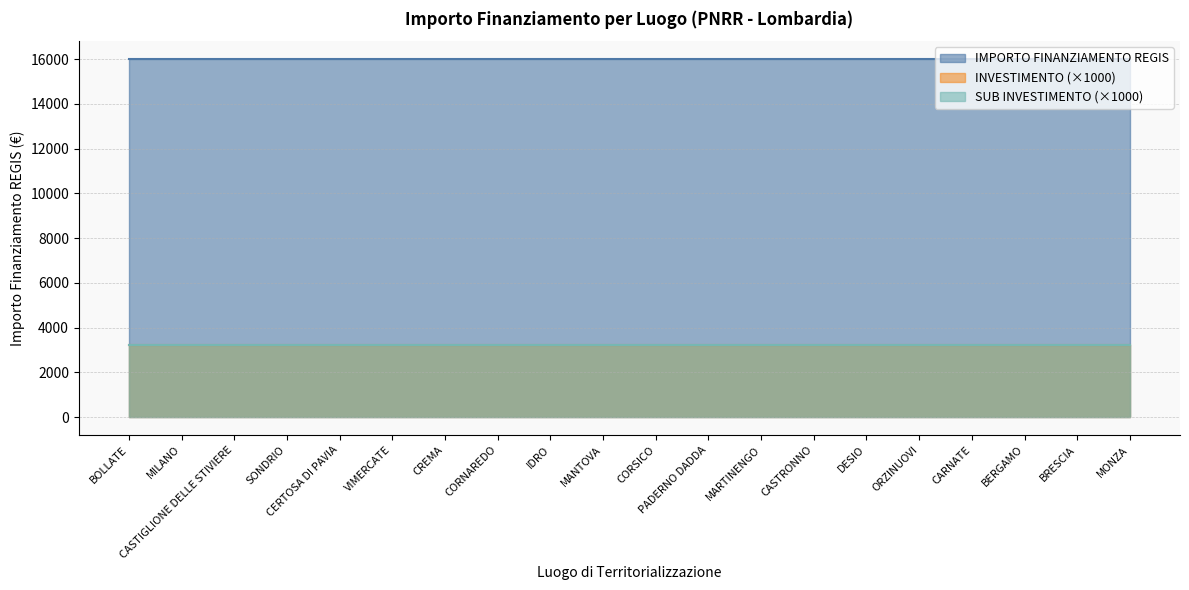

What is the label of the 13th point from the left?

MARTINENGO